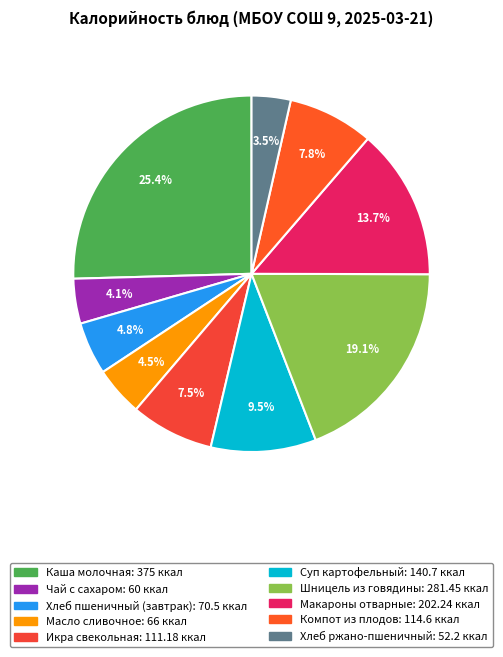

How many slices are in this pie chart?

10